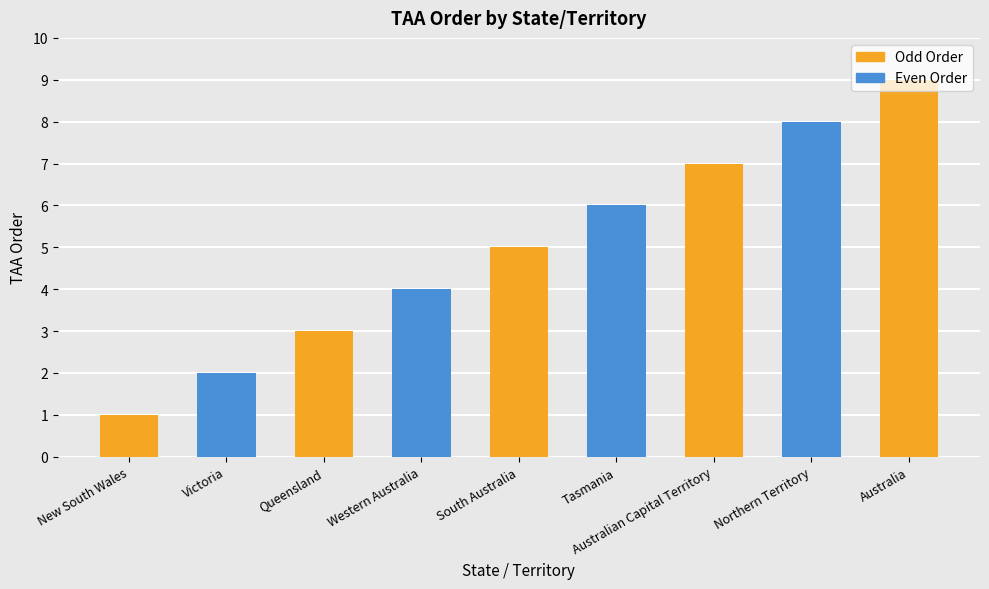

What is the average value?

5